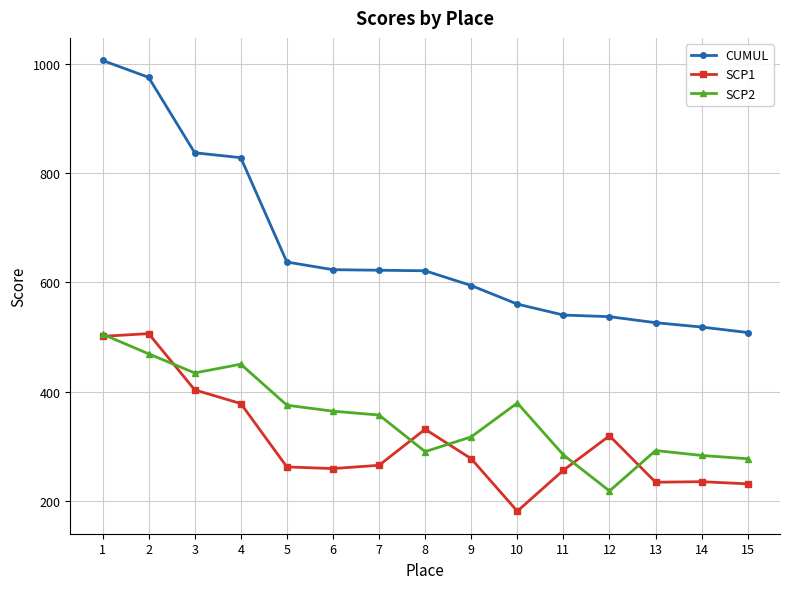

True or false: CUMUL and SCP1 intersect in this chart.

False